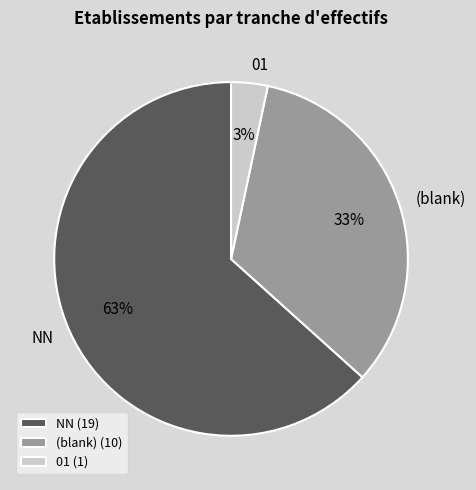

Between NN and 01, which is larger?

NN